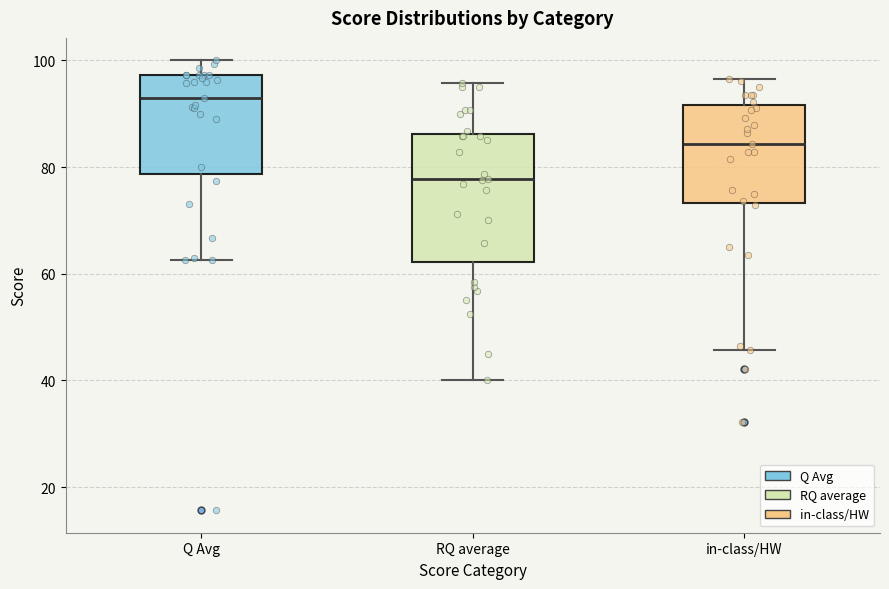

Comparing the boxes themselves (not the whiskers), which one is the tallest?

RQ average